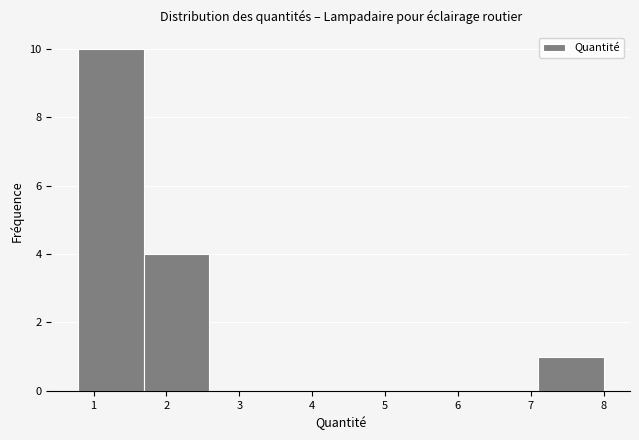

How tall is the bar that spans 0.8 to 1.7 on the x-axis? Neither the bar edges nor the heights are printed on the chart, so give them approximately, as read against the axes.

10